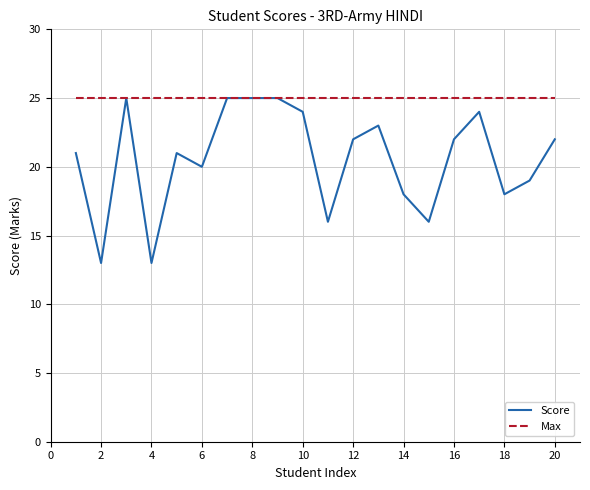

How many lines are shown in the chart?

2